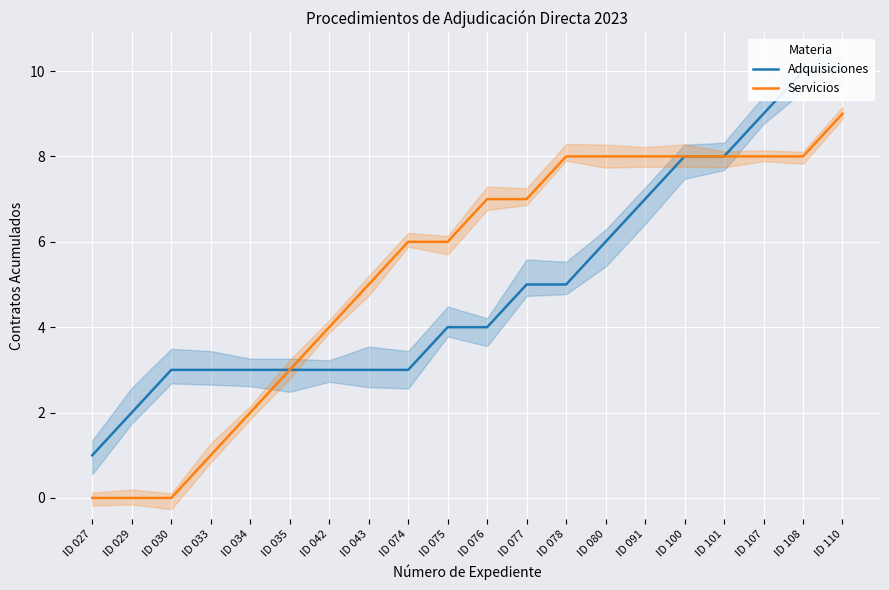

What are all the series names shown in the legend?

Adquisiciones, Servicios